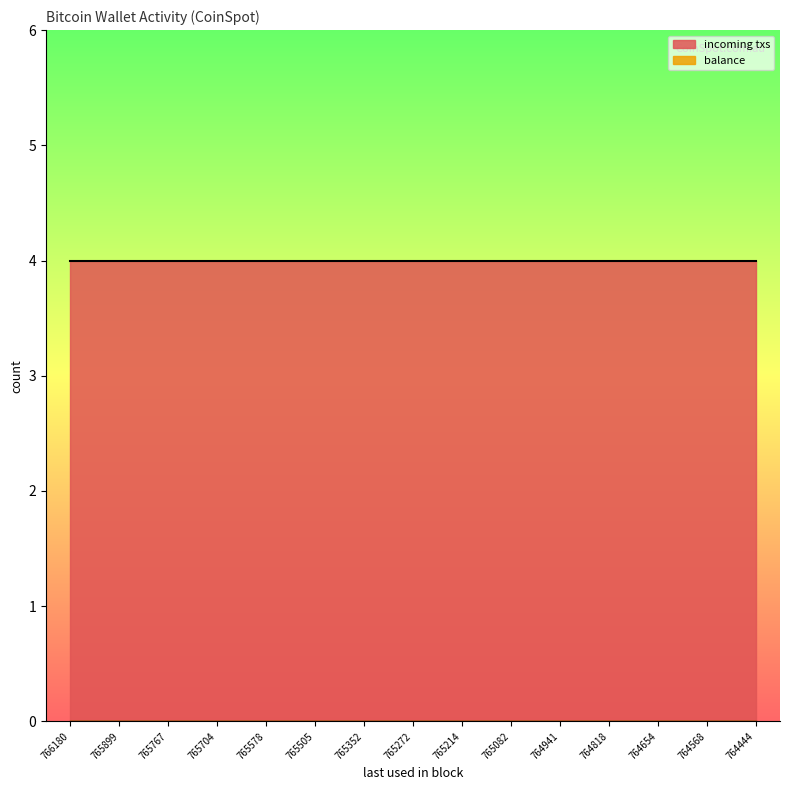

Which series has the largest range (max minus min)?

incoming txs